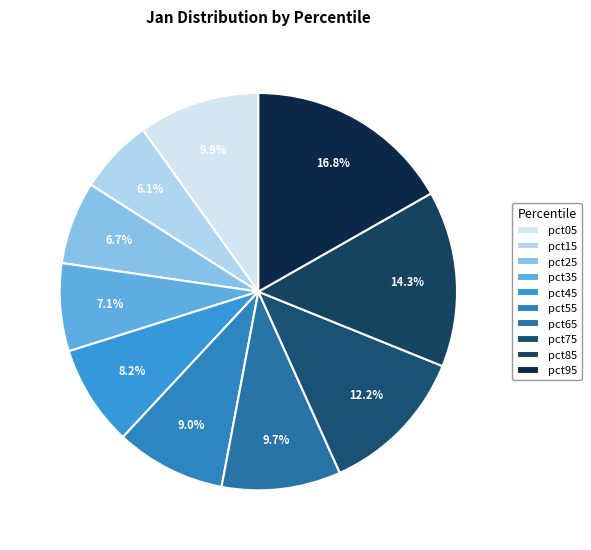

What is the largest slice in the pie chart?

pct95